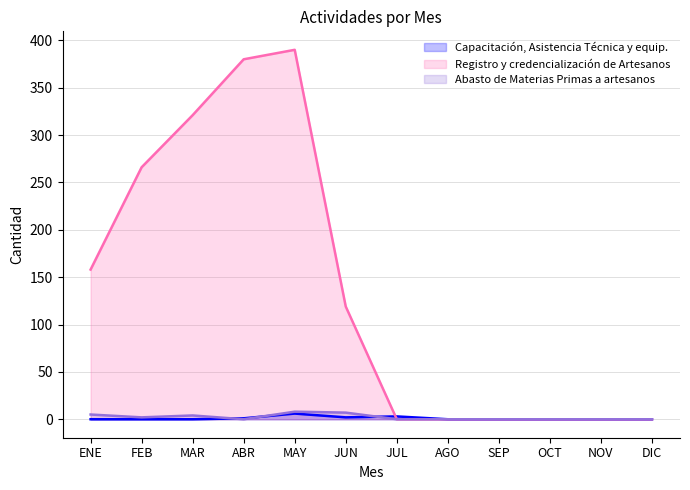

Reading left to right, extract all data points from this chart.

Capacitación, Asistencia Técnica y equip.: ENE=0	FEB=0	MAR=0	ABR=1	MAY=6	JUN=2	JUL=3	AGO=0	SEP=0	OCT=0	NOV=0	DIC=0
Registro y credencialización de Artesanos: ENE=158	FEB=266	MAR=321	ABR=380	MAY=390	JUN=119	JUL=0	AGO=0	SEP=0	OCT=0	NOV=0	DIC=0
Abasto de Materias Primas a artesanos: ENE=5	FEB=2	MAR=4	ABR=0	MAY=8	JUN=7	JUL=0	AGO=0	SEP=0	OCT=0	NOV=0	DIC=0